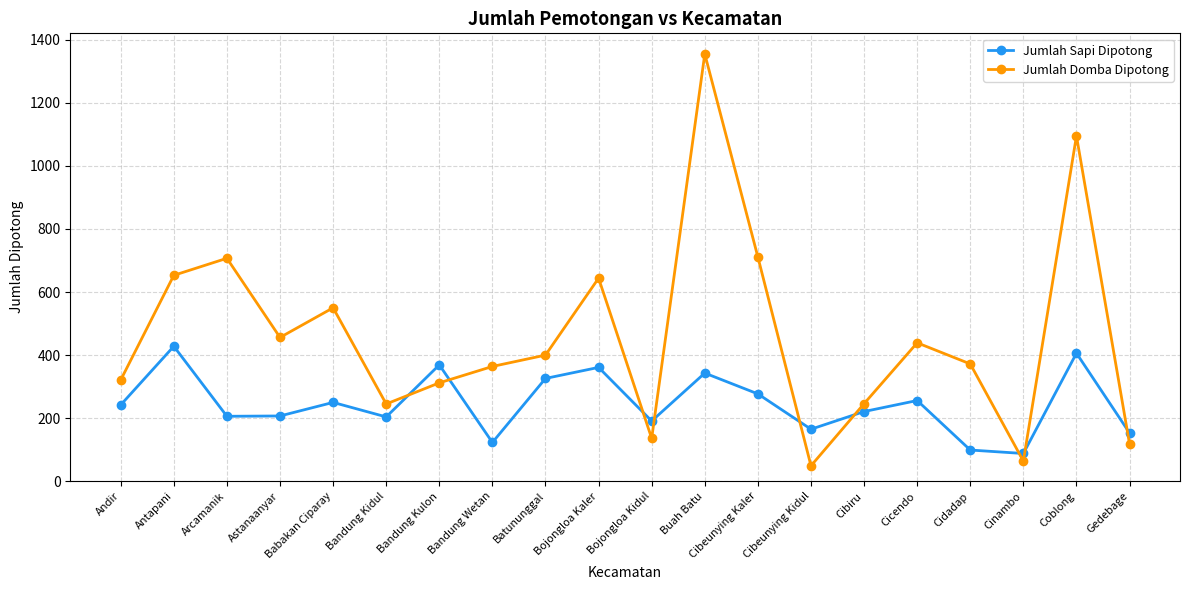

What is the total value across all series at Cibeunying Kaler?

988